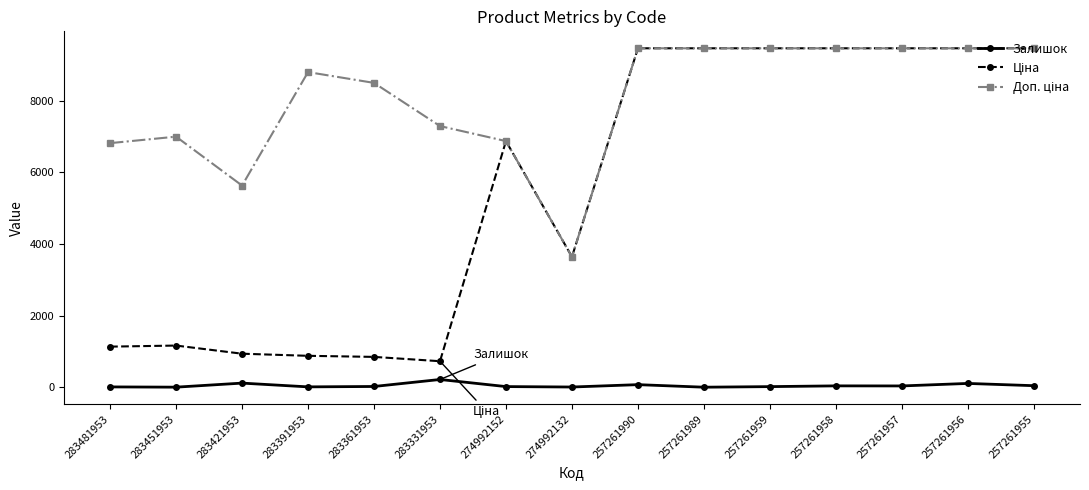

Reading left to right, transcribe all the data shown in this chart.

Залишок: 283481953=12.0	283451953=5.0	283421953=118.0	283391953=13.0	283361953=24.0	283331953=219.0	274992152=21.0	274992132=9.0	257261990=75.0	257261989=4.0	257261959=20.0	257261958=41.0	257261957=39.0	257261956=109.0	257261955=46.0
Ціна: 283481953=1135.5	283451953=1165.6	283421953=938.2	283391953=879.5	283361953=849.3	283331953=728.9	274992152=6869.4	274992132=3640.8	257261990=9458.9	257261989=9458.9	257261959=9458.9	257261958=9458.9	257261957=9458.9	257261956=9458.9	257261955=9458.9
Доп. ціна: 283481953=6812.7	283451953=6993.4	283421953=5629.1	283391953=8794.5	283361953=8493.3	283331953=7288.6	274992152=6869.4	274992132=3641.0	257261990=9458.9	257261989=9458.9	257261959=9458.9	257261958=9458.9	257261957=9458.9	257261956=9458.9	257261955=9458.9